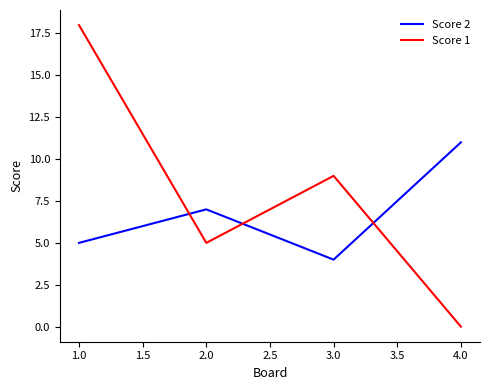

What position from the right is 3.0?

2